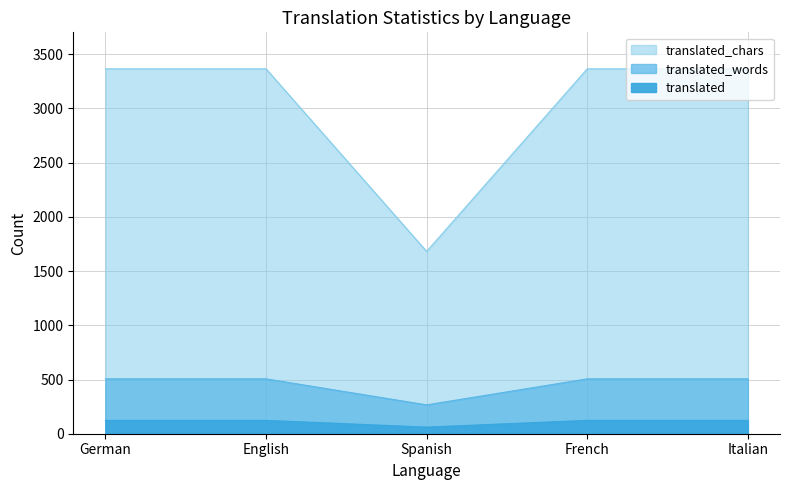

At which category is the sum across all series the highest?

German